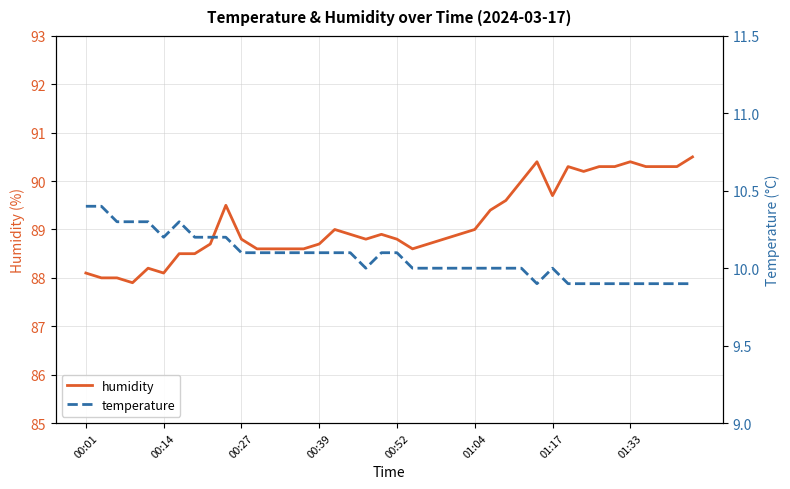

True or false: humidity and temperature intersect in this chart.

False